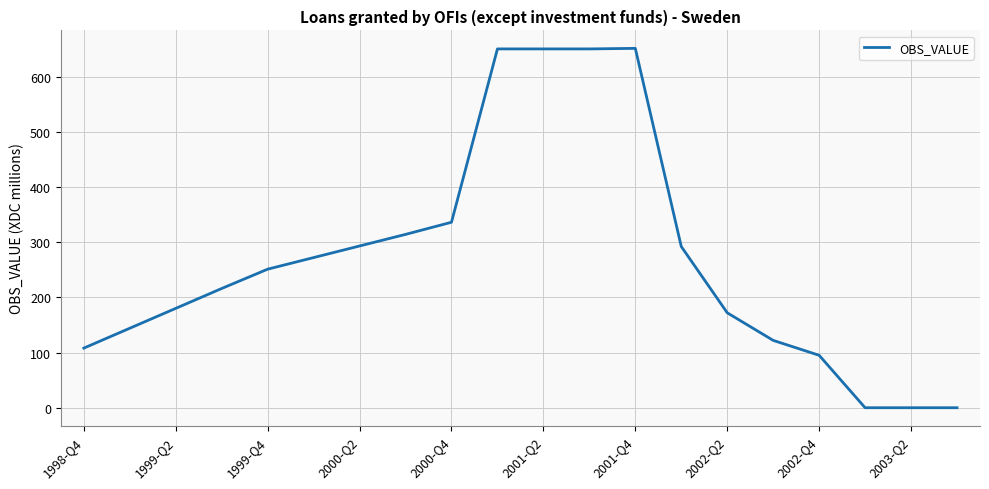

What is the difference between the maximum and minimum values?

651